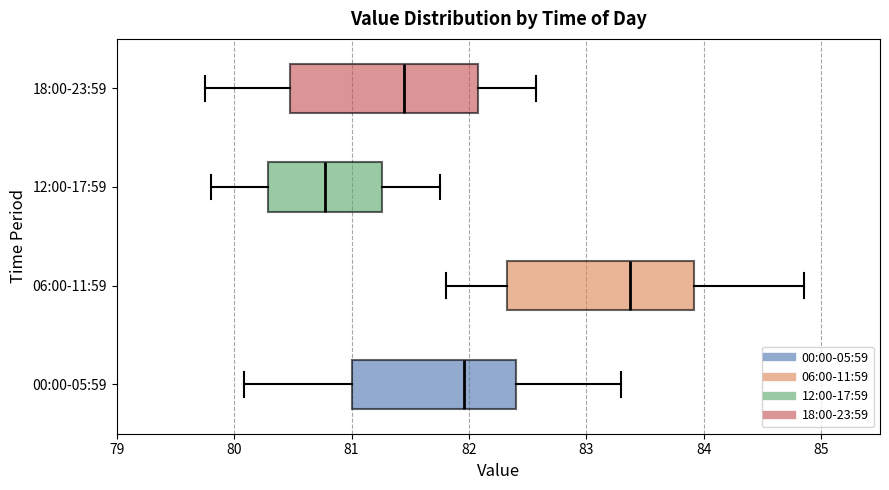

Where does the right whisker of the box for 06:00-11:59 end on the x-axis? The values are not printed on the chart, so give them approximately, as read against the axis.

84.9